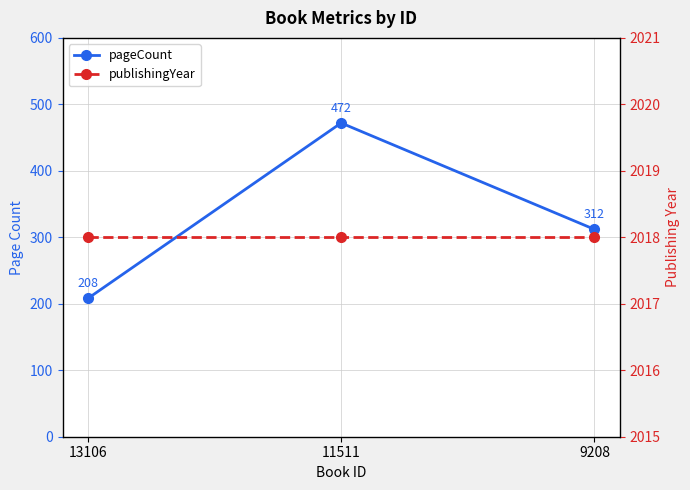

At how many categories does at least one series exceed 920?

3